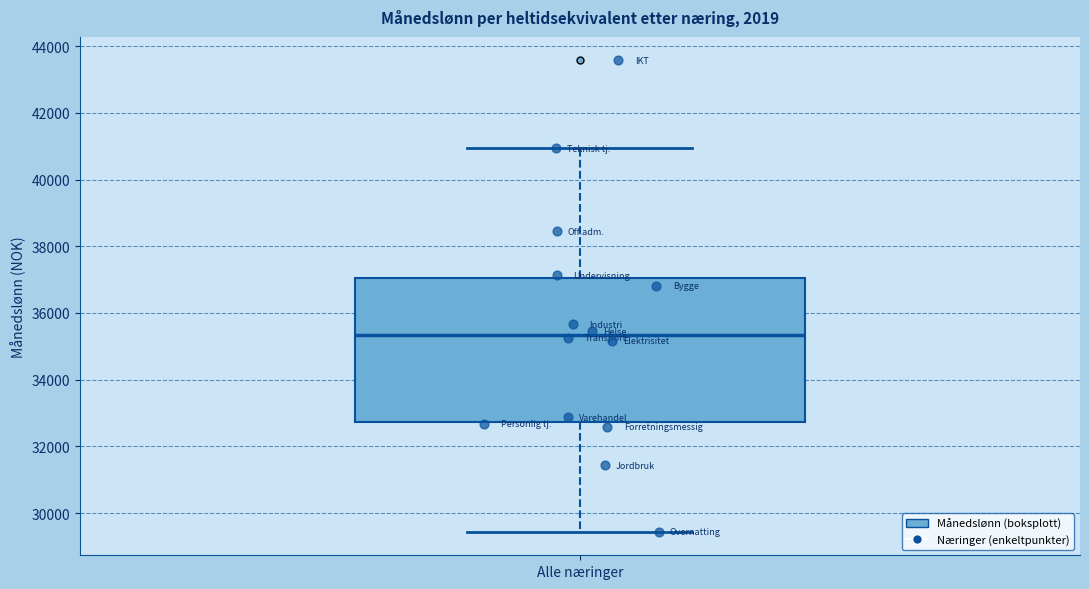

Transcribe this box plot: give where the median line is, the range the box spans, and where the two whiskers end, as read against the y-axis. The values are not printed on the chart, so give them approximately, as read against the axis.

median 35400, box 32800 to 37000, whiskers 29400 to 41000